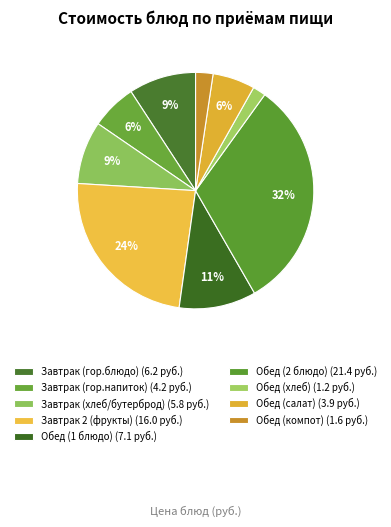

What percentage is the Завтрак (хлеб/бутерброд) slice, to the nearest percent?

9%